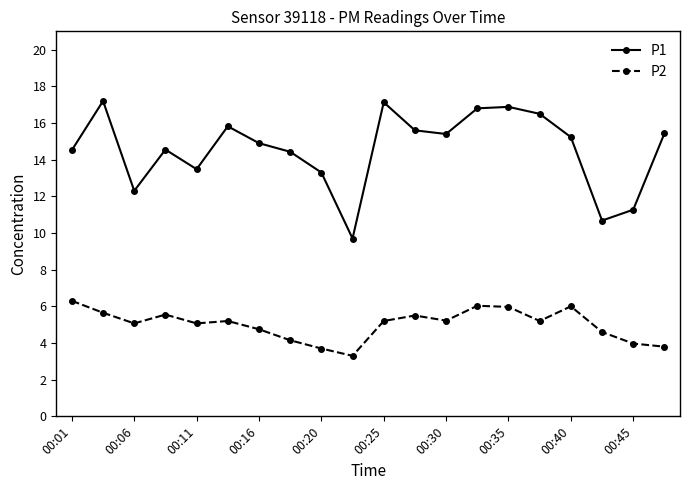

What is the value of the P2 point at the 8th from the left?

4.2